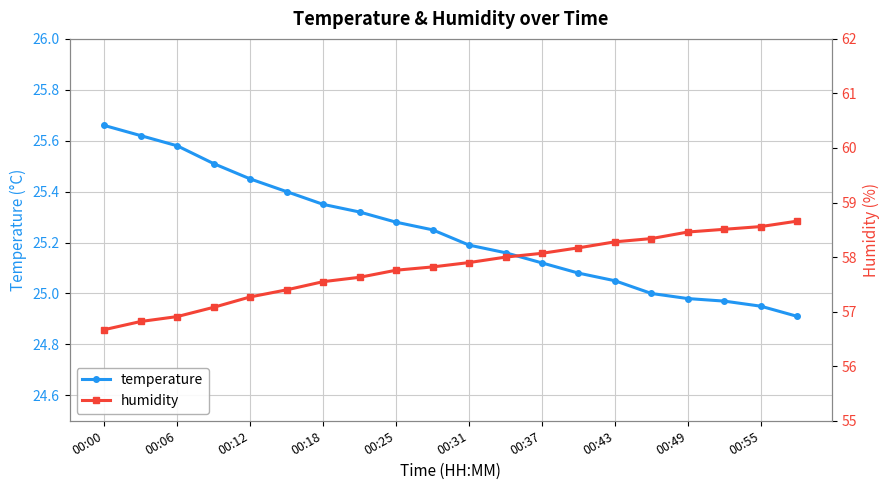

What is the lowest value of the humidity series?

56.7